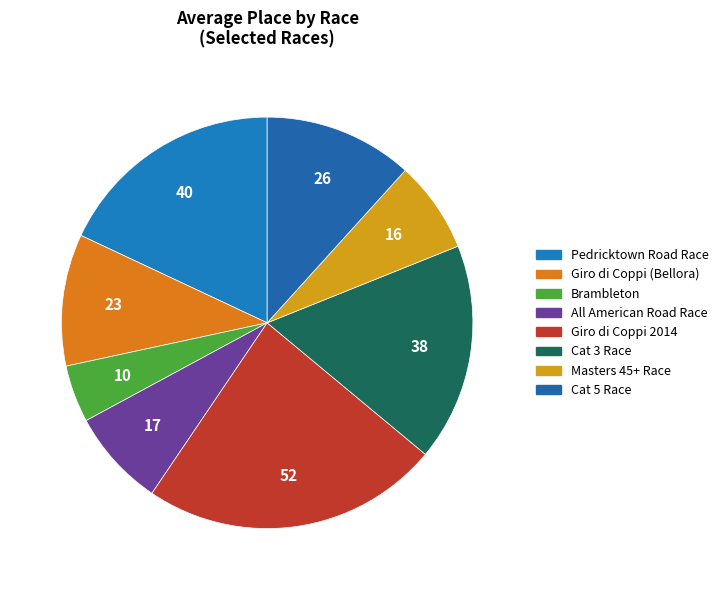

What is the largest slice in the pie chart?

Giro di Coppi 2014